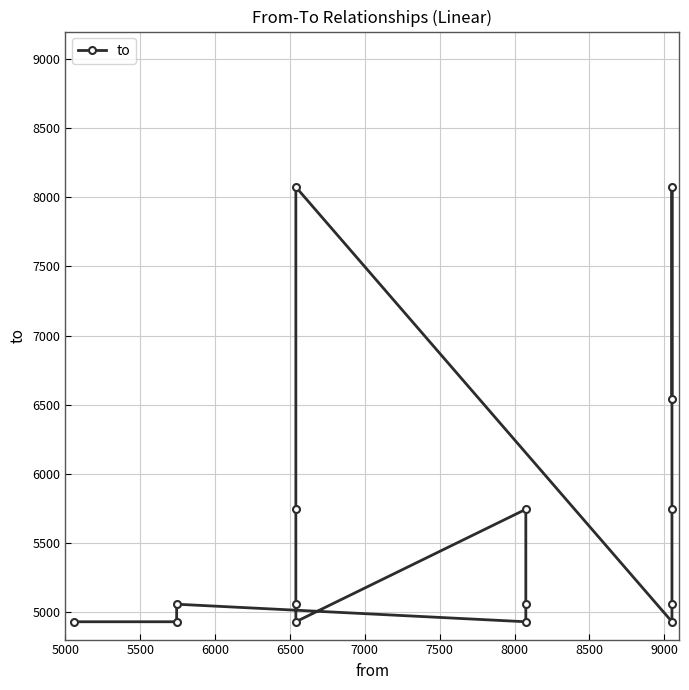

What is the difference between the maximum and minimum values?

3146